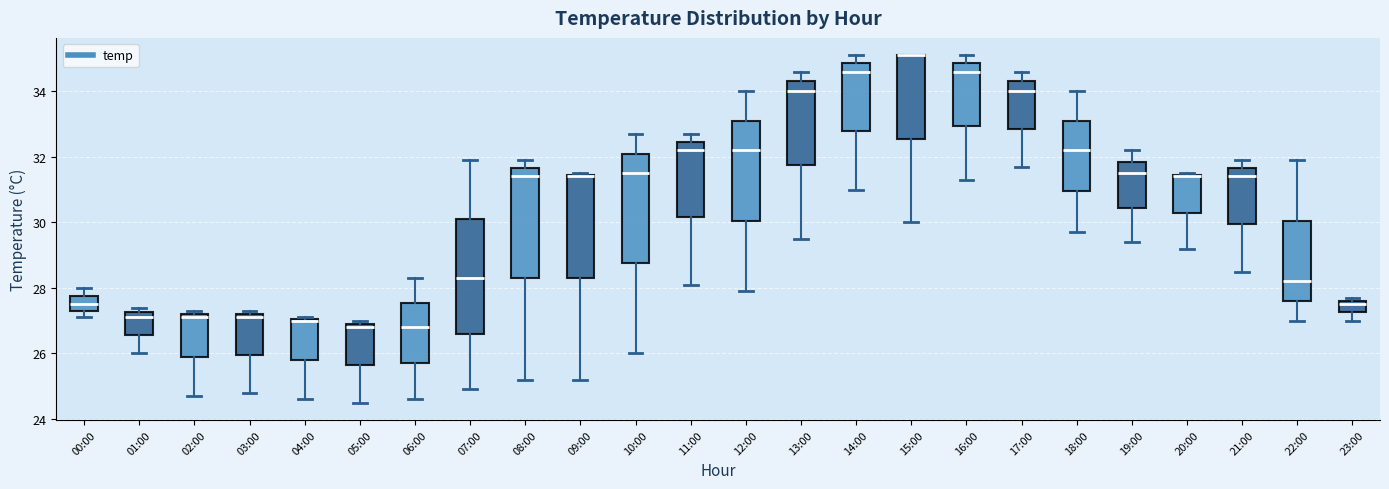

Reading left to right, transcribe this box plot: for each box, give where its median line is, the range the box spans, and where its two whiskers end, as read against the y-axis. The values are not printed on the chart, so give them approximately, as read against the axis.

00:00: median 27.6, box 27.4 to 27.8, whiskers 27.2 to 28.0
01:00: median 27.2 (just below the box's upper edge), box 26.6 to 27.2, whiskers 26.0 to 27.4
02:00: median 27.2 (just below the box's upper edge), box 26.0 to 27.2, whiskers 24.8 to 27.4
03:00: median 27.2 (just below the box's upper edge), box 26.0 to 27.2, whiskers 24.8 to 27.4
04:00: median 27.0, box 25.8 to 27.0, whiskers 24.6 to 27.2
05:00: median 26.8, box 25.6 to 27.0, whiskers 24.6 to 27.0 (just above the box's upper edge)
06:00: median 26.8, box 25.8 to 27.6, whiskers 24.6 to 28.4
07:00: median 28.4, box 26.6 to 30.2, whiskers 25.0 to 32.0
08:00: median 31.4, box 28.4 to 31.6, whiskers 25.2 to 32.0
09:00: median 31.4, box 28.4 to 31.4, whiskers 25.2 to 31.6
10:00: median 31.6, box 28.8 to 32.2, whiskers 26.0 to 32.8
11:00: median 32.2, box 30.2 to 32.4, whiskers 28.2 to 32.8
12:00: median 32.2, box 30.0 to 33.2, whiskers 28.0 to 34.0
13:00: median 34.0, box 31.8 to 34.4, whiskers 29.6 to 34.6
14:00: median 34.6, box 32.8 to 34.8, whiskers 31.0 to 35.2
15:00: median 35.2 (drawn on the box's upper edge), box 32.6 to 35.2, whiskers 30.0 to 35.2
16:00: median 34.6, box 33.0 to 34.8, whiskers 31.4 to 35.2
17:00: median 34.0, box 32.8 to 34.4, whiskers 31.8 to 34.6
18:00: median 32.2, box 31.0 to 33.2, whiskers 29.8 to 34.0
19:00: median 31.6, box 30.4 to 31.8, whiskers 29.4 to 32.2
20:00: median 31.4, box 30.4 to 31.4, whiskers 29.2 to 31.6
21:00: median 31.4, box 30.0 to 31.6, whiskers 28.6 to 32.0
22:00: median 28.2, box 27.6 to 30.0, whiskers 27.0 to 32.0
23:00: median 27.6 (just below the box's upper edge), box 27.2 to 27.6, whiskers 27.0 to 27.8